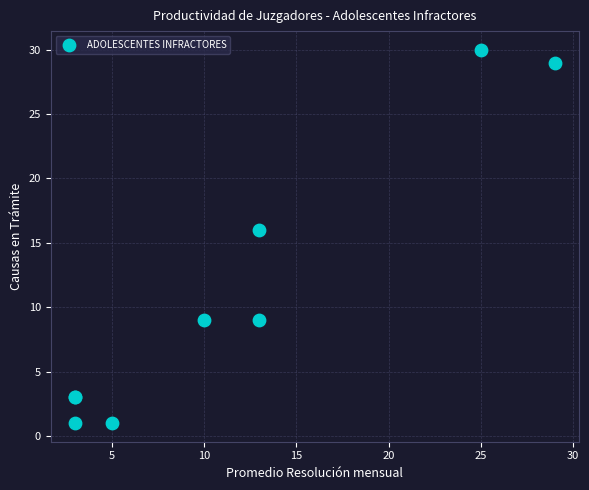

What Y value in the scatter plot is closest to 15?

16